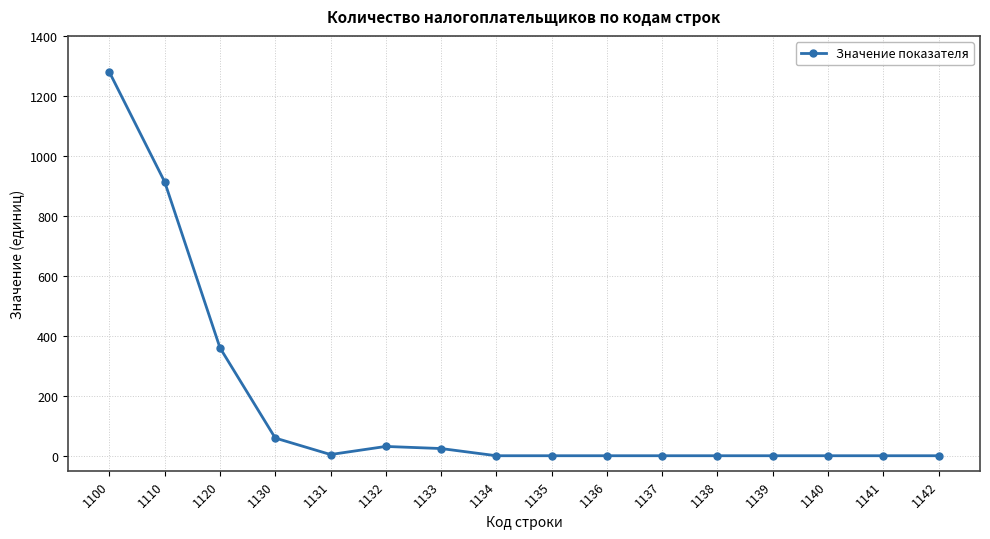

True or false: the data shows 418 at 1142.

False